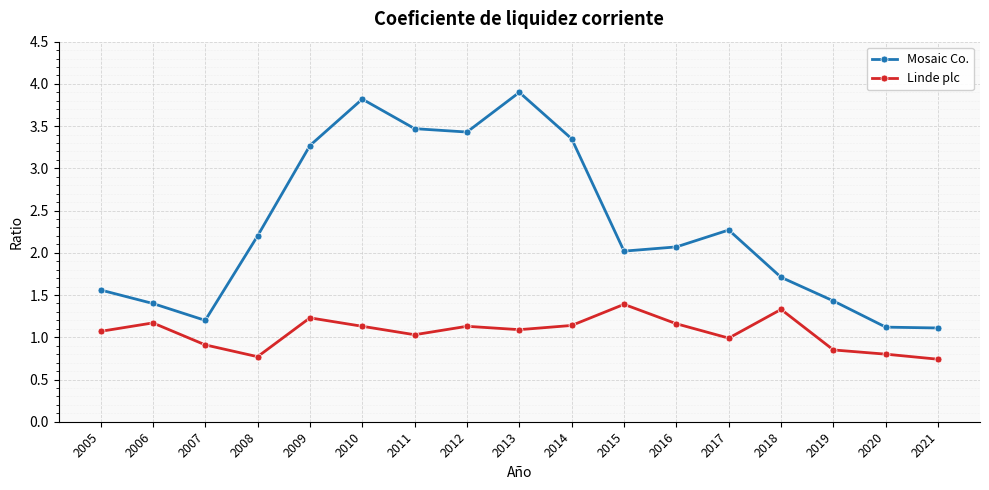

How many interior local peaks does the Mosaic Co. series have?

3